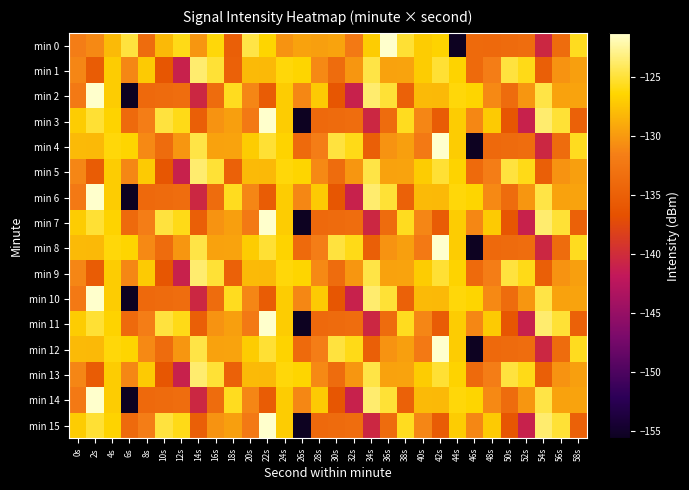

What is the spread (max minus min) of values at 42s?

14.1